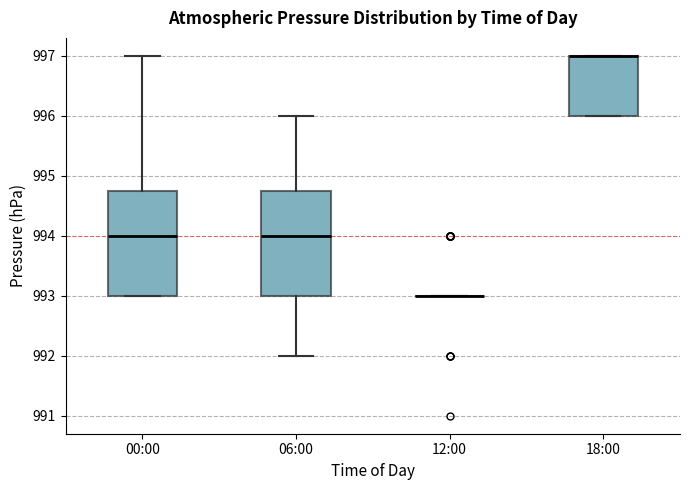

Reading left to right, transcribe this box plot: for each box, give where its median line is, the range the box spans, and where its two whiskers end, as read against the y-axis. The values are not printed on the chart, so give them approximately, as read against the axis.

00:00: median 994.0, box 993.0 to 994.8, whiskers 993.0 to 997.0
06:00: median 994.0, box 993.0 to 994.8, whiskers 992.0 to 996.0
12:00: box collapsed to a line at 993.0, whiskers 993.0 to 993.0
18:00: median 997.0 (drawn on the box's upper edge), box 996.0 to 997.0, whiskers 996.0 to 997.0